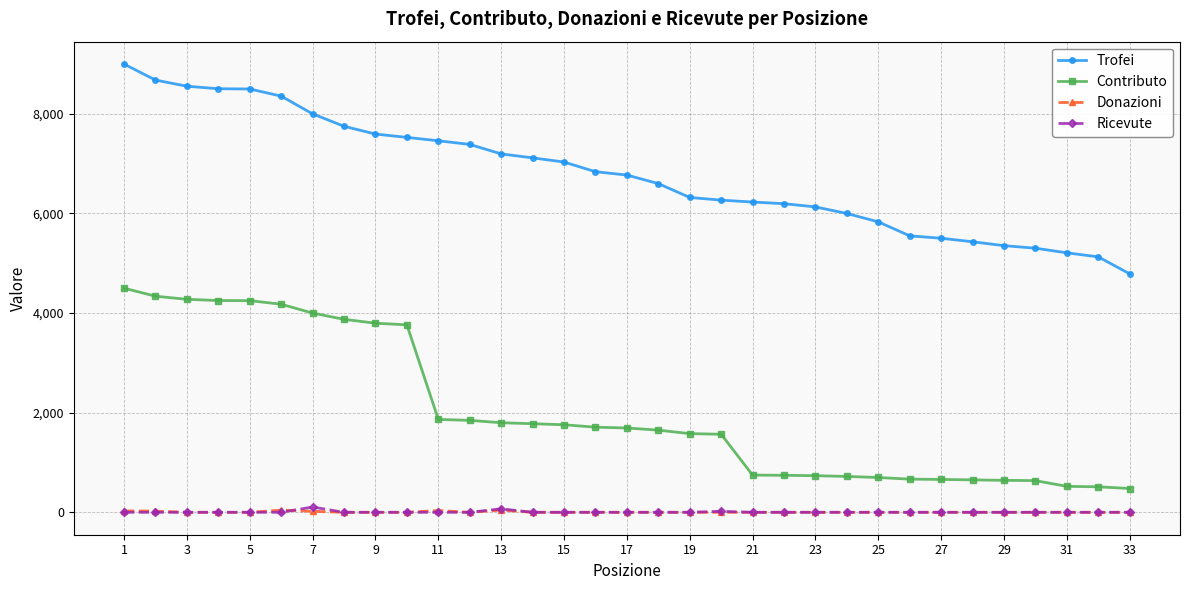

How many series are shown in this chart?

4